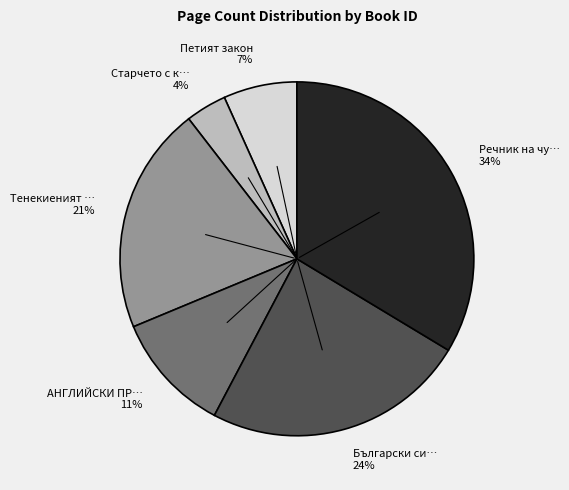

Is there any slice that represents more than half of the pie?

No